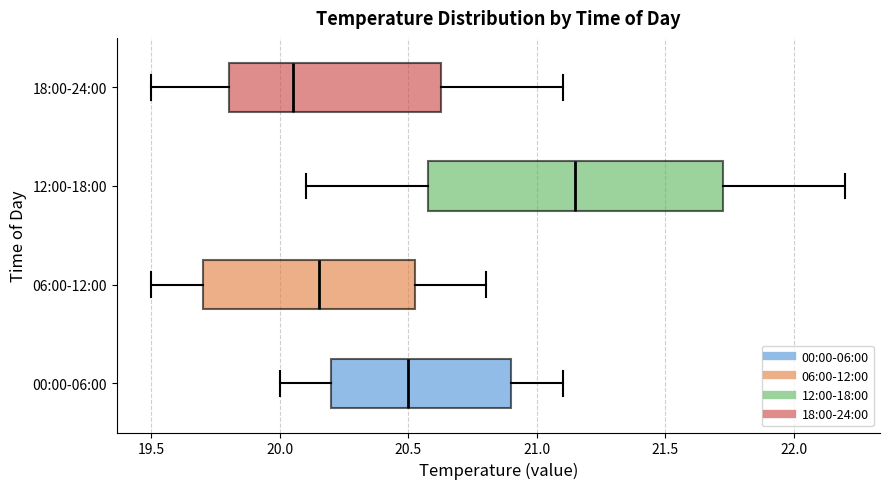

Where is the left edge of the box for 18:00-24:00 on the x-axis? The values are not printed on the chart, so give them approximately, as read against the axis.

19.80